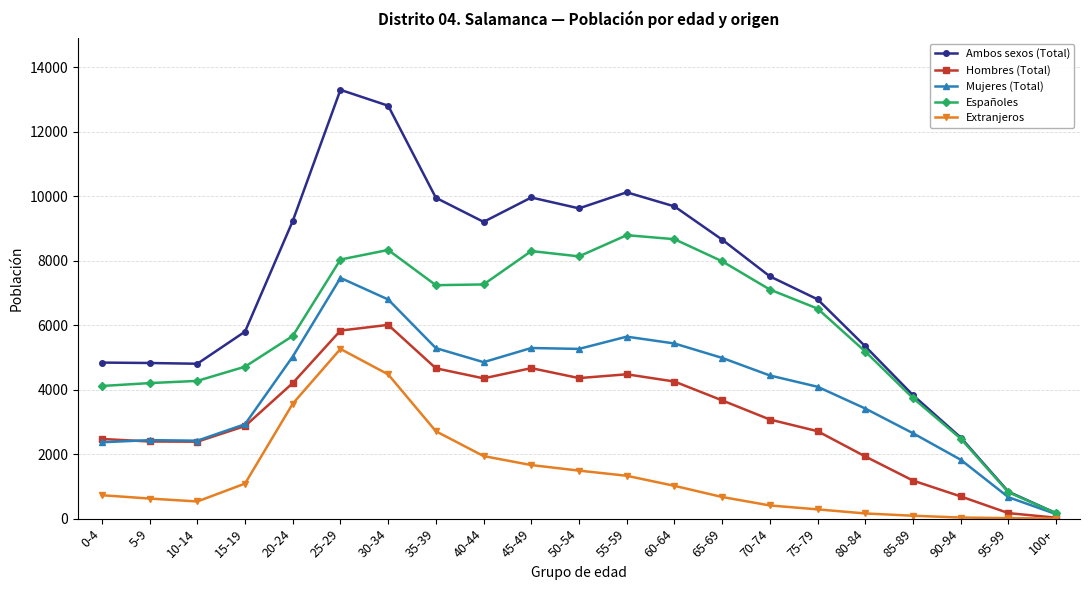

How many distinct data groups are displayed?

5